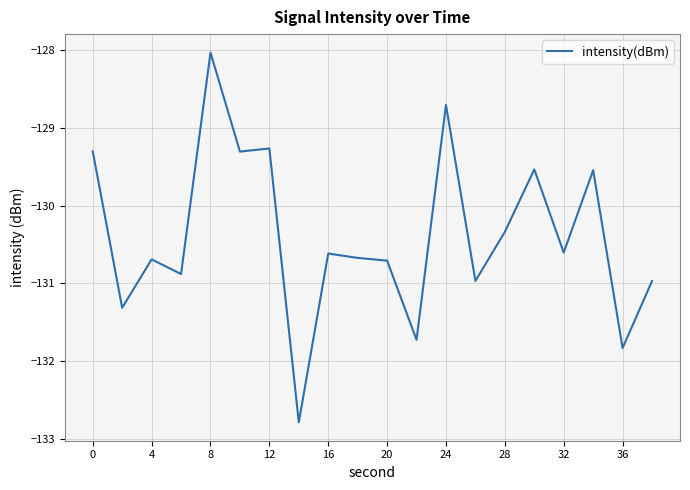

What is the smallest value displayed?

-132.8